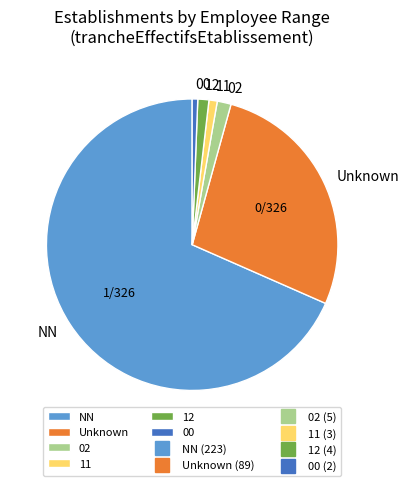

Combined, do NN and 00 account for over 50%?

Yes